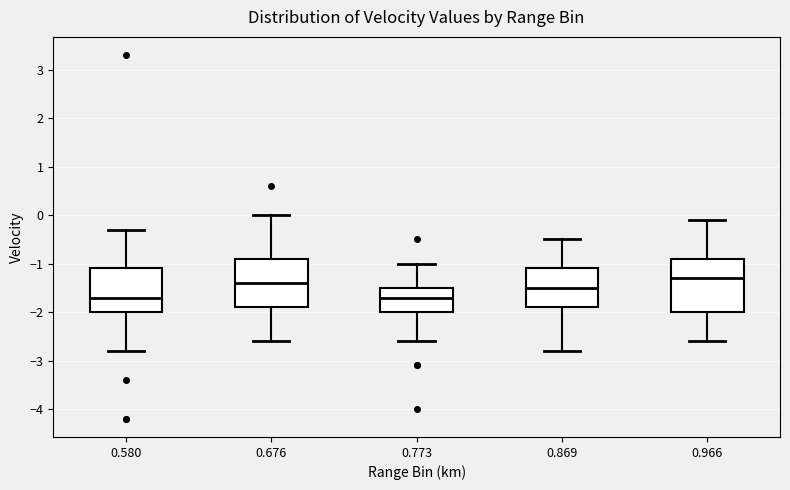

Reading left to right, transcribe this box plot: for each box, give where its median line is, the range the box spans, and where its two whiskers end, as read against the y-axis. The values are not printed on the chart, so give them approximately, as read against the axis.

0.580: median -1.7, box -2.0 to -1.1, whiskers -2.8 to -0.3
0.676: median -1.4, box -1.9 to -0.9, whiskers -2.6 to 0.0
0.773: median -1.7, box -2.0 to -1.5, whiskers -2.6 to -1.0
0.869: median -1.5, box -1.9 to -1.1, whiskers -2.8 to -0.5
0.966: median -1.3, box -2.0 to -0.9, whiskers -2.6 to -0.1